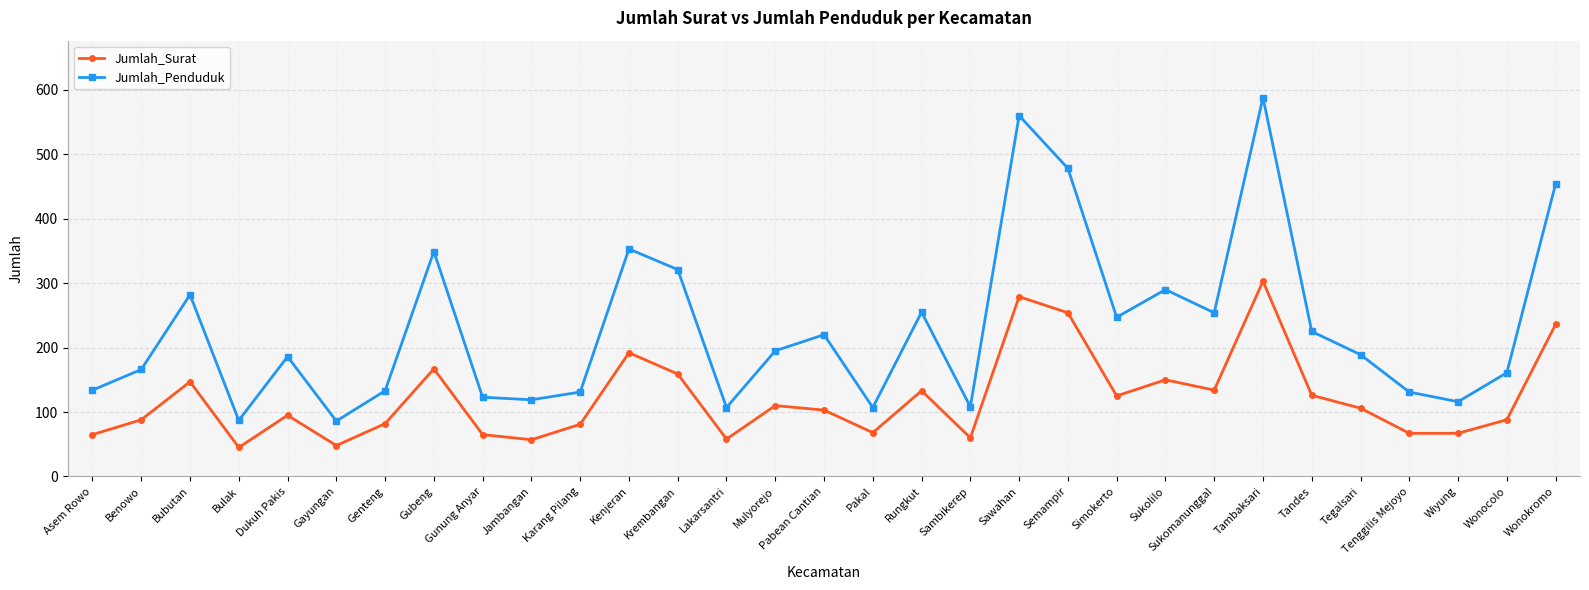

Rank the series by their maximum value, from highest to lowest.

Jumlah_Penduduk, Jumlah_Surat